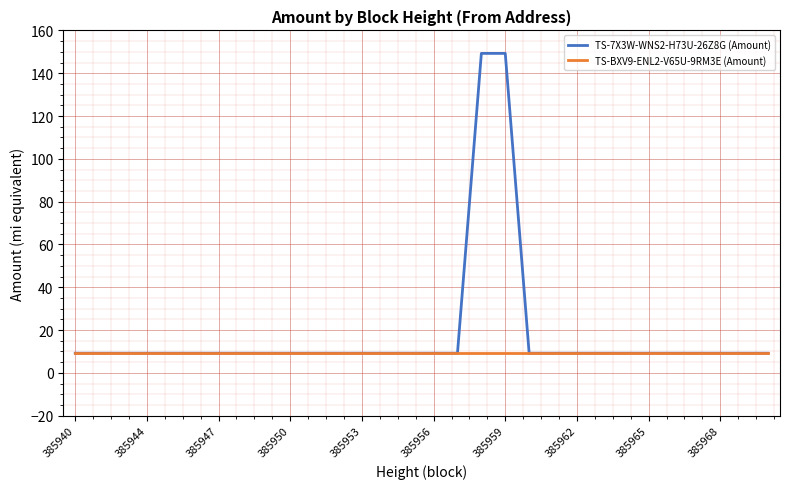

Which series has the widest spread of values?

TS-7X3W-WNS2-H73U-26Z8G (Amount)